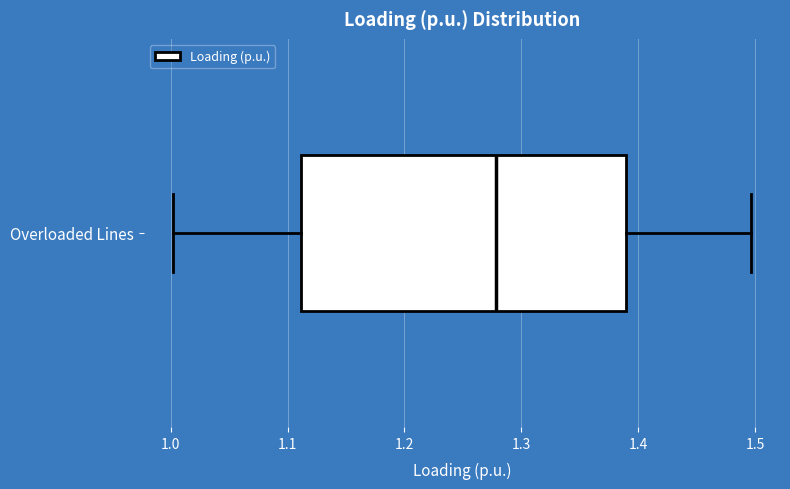

Transcribe this box plot: give where the median line is, the range the box spans, and where the two whiskers end, as read against the x-axis. The values are not printed on the chart, so give them approximately, as read against the axis.

median 1.28, box 1.11 to 1.39, whiskers 1.00 to 1.50